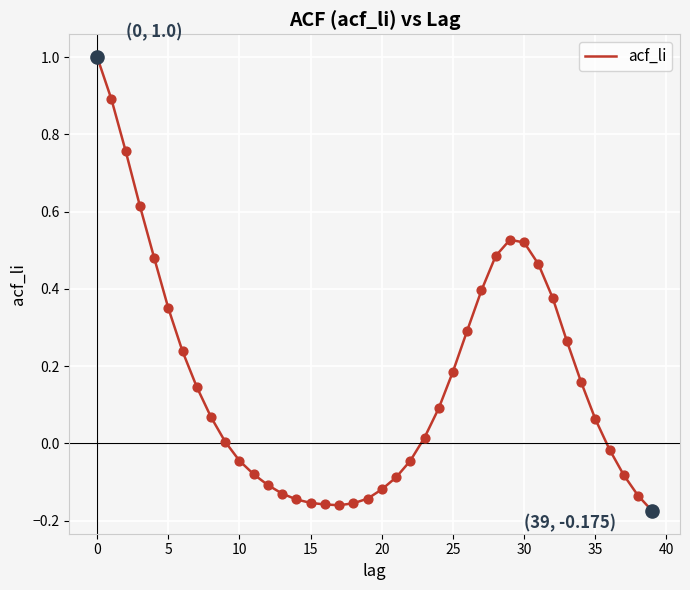

What is the maximum value shown in the chart?

1.0